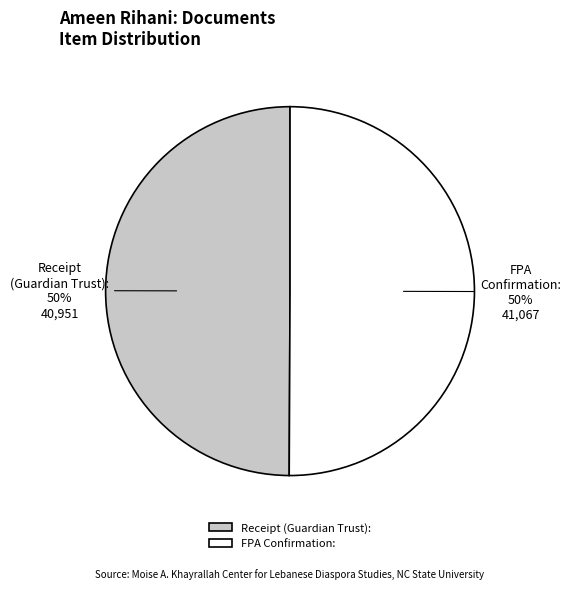

Is it true that Receipt (Guardian Trust): is 60% of the pie?

False